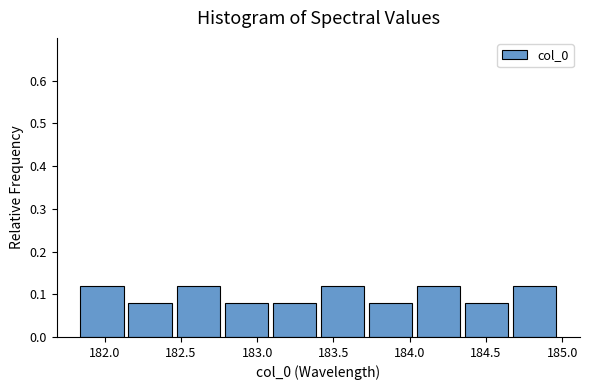

Reading left to right, list every bar in this chart as the range it spans on the x-axis followed by its height. Neither the bar edges nor the heights are printed on the chart, so give them approximately, as read against the axes.

181.85 to 182.15: 0.12
182.15 to 182.45: 0.08
182.45 to 182.80: 0.12
182.80 to 183.10: 0.08
183.10 to 183.40: 0.08
183.40 to 183.75: 0.12
183.75 to 184.05: 0.08
184.05 to 184.35: 0.12
184.35 to 184.70: 0.08
184.70 to 185.00: 0.12